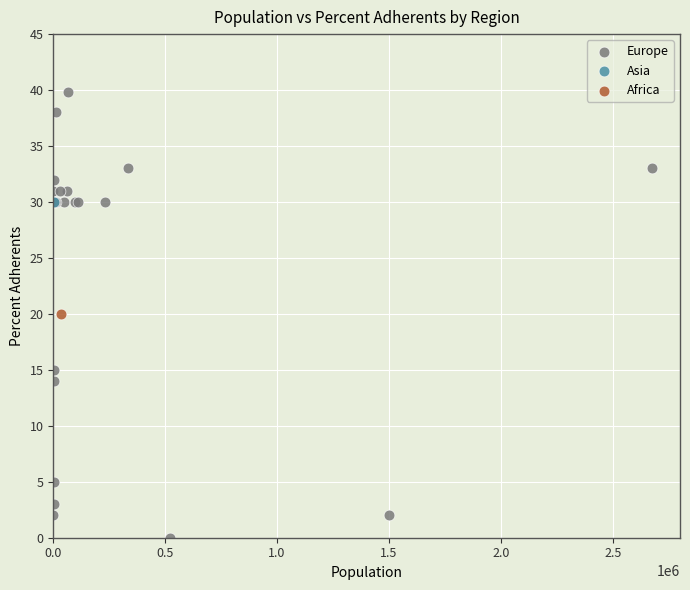

What are all the series names shown in the legend?

Europe, Asia, Africa